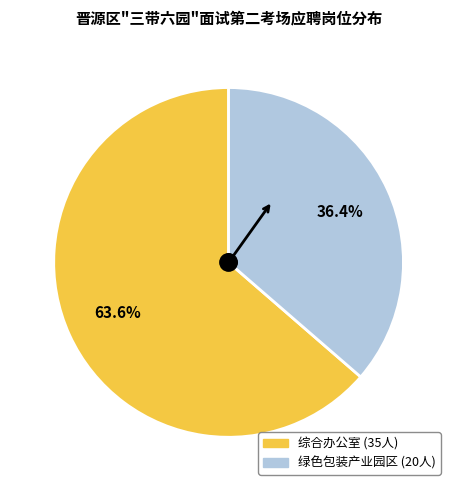

How much of the chart is everything except 绿色包装产业园区?

63.6%